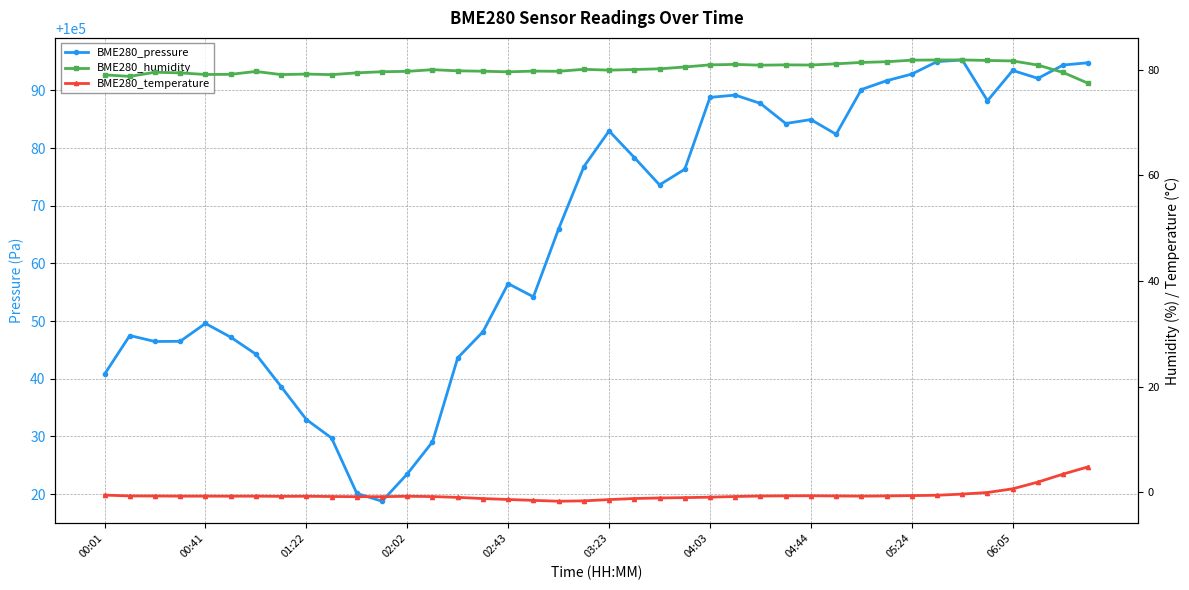

Which series has the largest total across all categories?

BME280_pressure